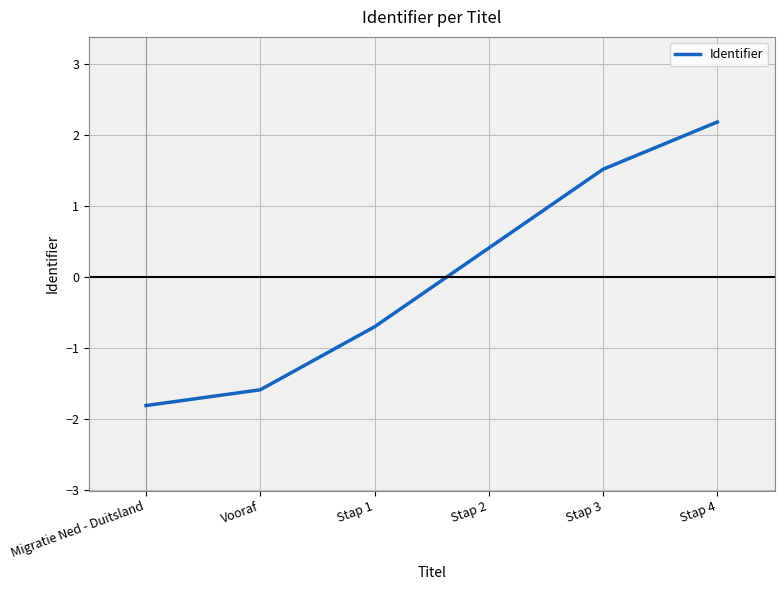

What is the change in value from Stap 1 to Stap 3?

+2.2